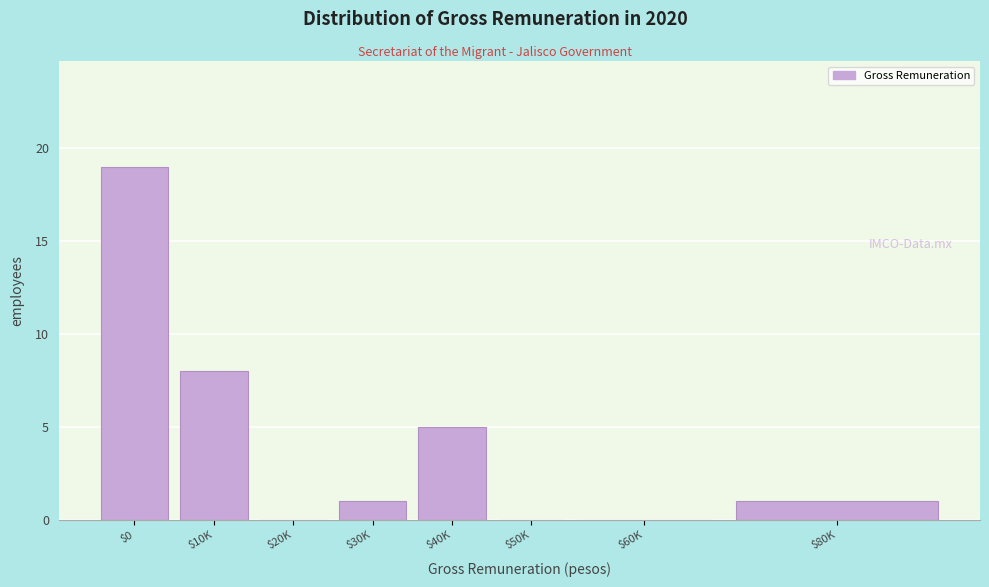

Which label corresponds to the largest value in the chart?

$0